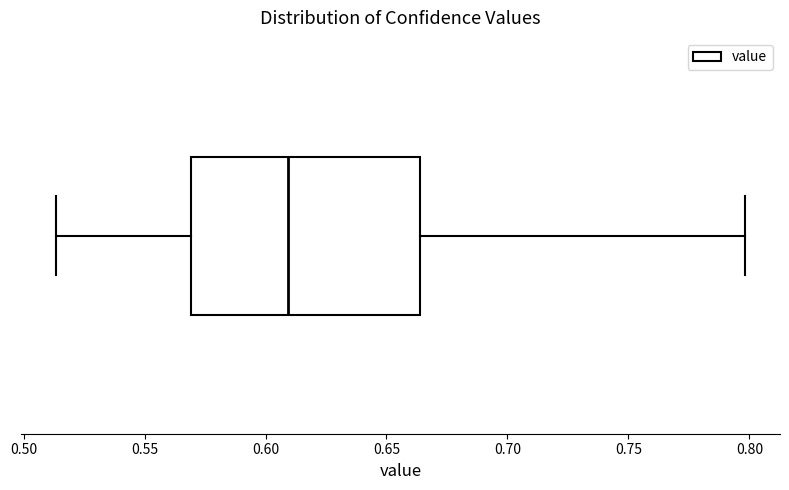

Transcribe this box plot: give where the median line is, the range the box spans, and where the two whiskers end, as read against the x-axis. The values are not printed on the chart, so give them approximately, as read against the axis.

median 0.610, box 0.570 to 0.665, whiskers 0.515 to 0.800